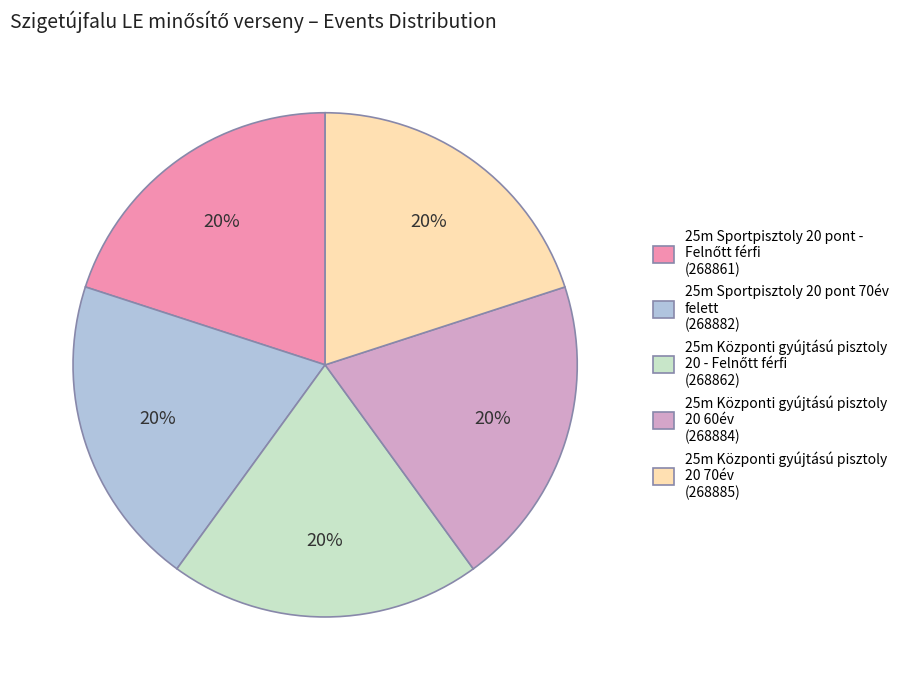

To the nearest percent, what portion does 25m Központi gyújtású pisztoly 20 70év (268885) represent?

20%